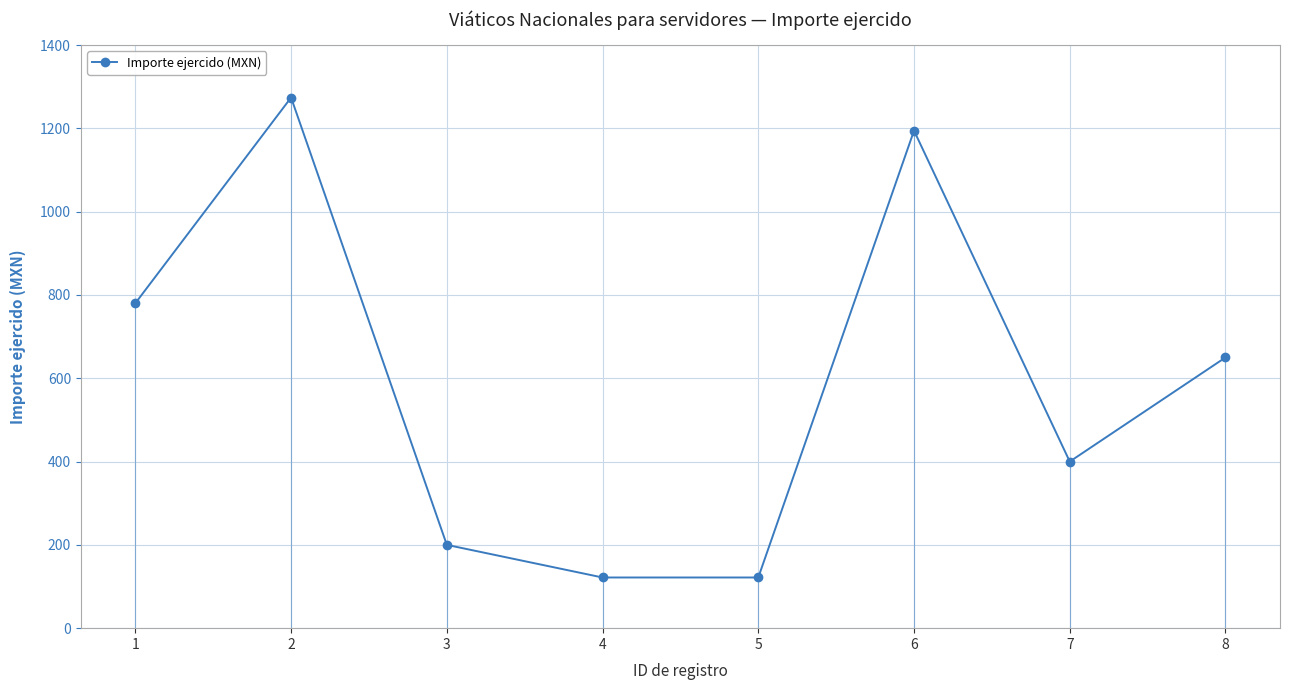

What is the smallest value displayed?

121.7